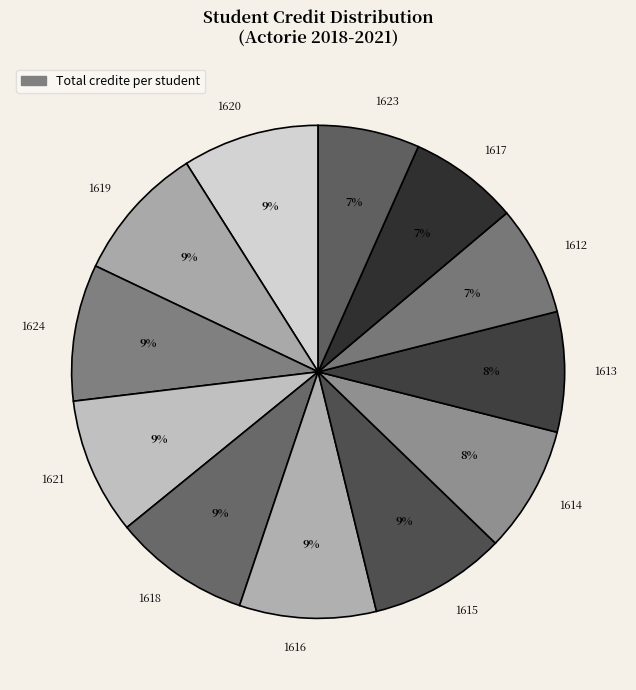

Does 1617 account for over 50% of the chart?

No